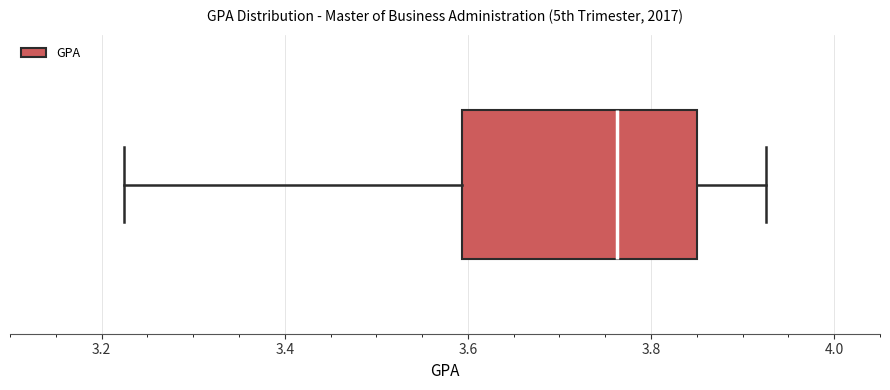

Transcribe this box plot: give where the median line is, the range the box spans, and where the two whiskers end, as read against the x-axis. The values are not printed on the chart, so give them approximately, as read against the axis.

median 3.76, box 3.60 to 3.86, whiskers 3.22 to 3.92